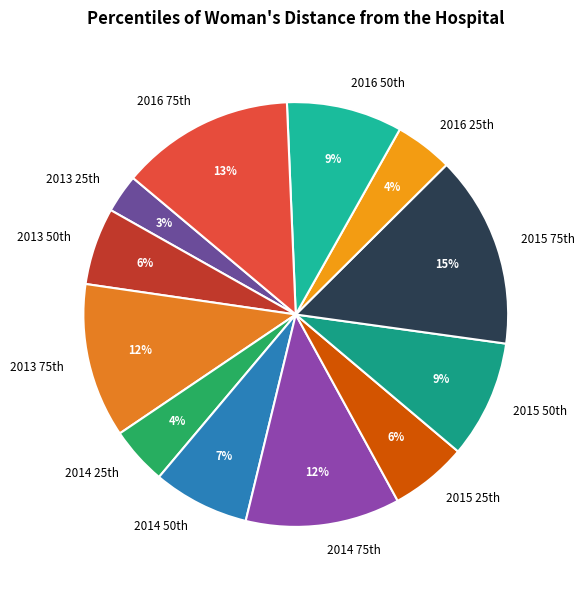

Which slice is the largest?

2015 75th